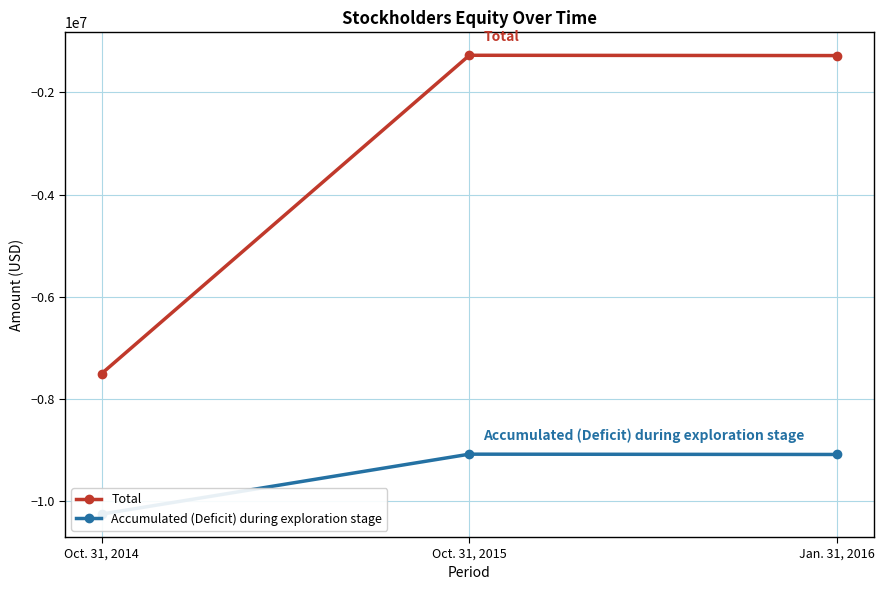

Reading right to left, transcribe all the data shown in this chart.

Total: Jan. 31, 2016=-1277982	Oct. 31, 2015=-1271985	Oct. 31, 2014=-7502731
Accumulated (Deficit) during exploration stage: Jan. 31, 2016=-9086525	Oct. 31, 2015=-9080528	Oct. 31, 2014=-10253498